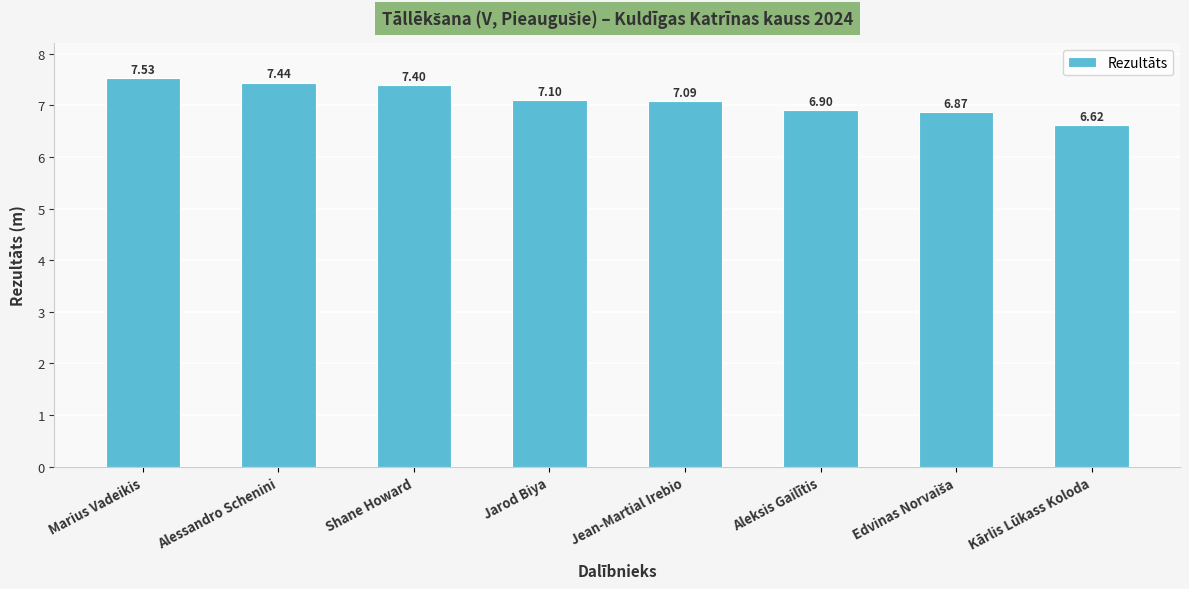

Which category has the lowest value across all series?

Kārlis Lūkass Koloda